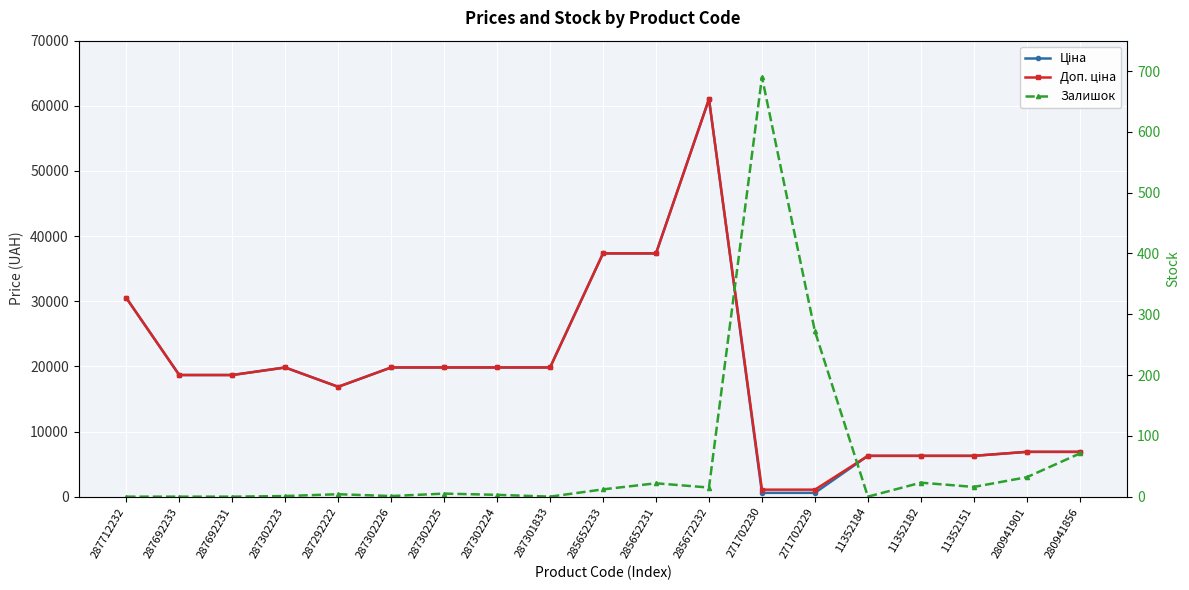

Is it true that Доп. ціна equals 61585.1 at 285652233?

False